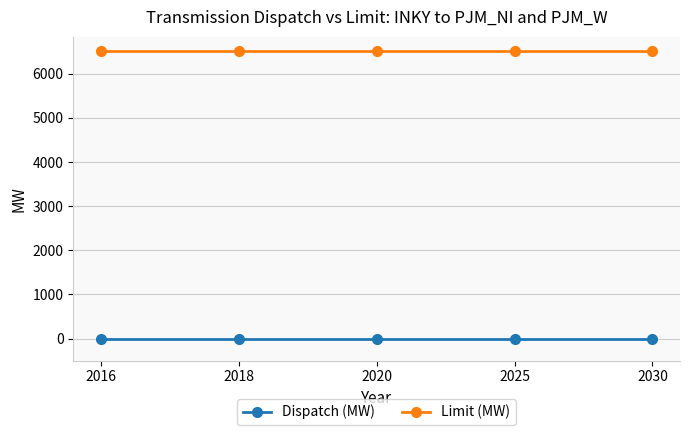

At how many categories does at least one series exceed 1702?

5